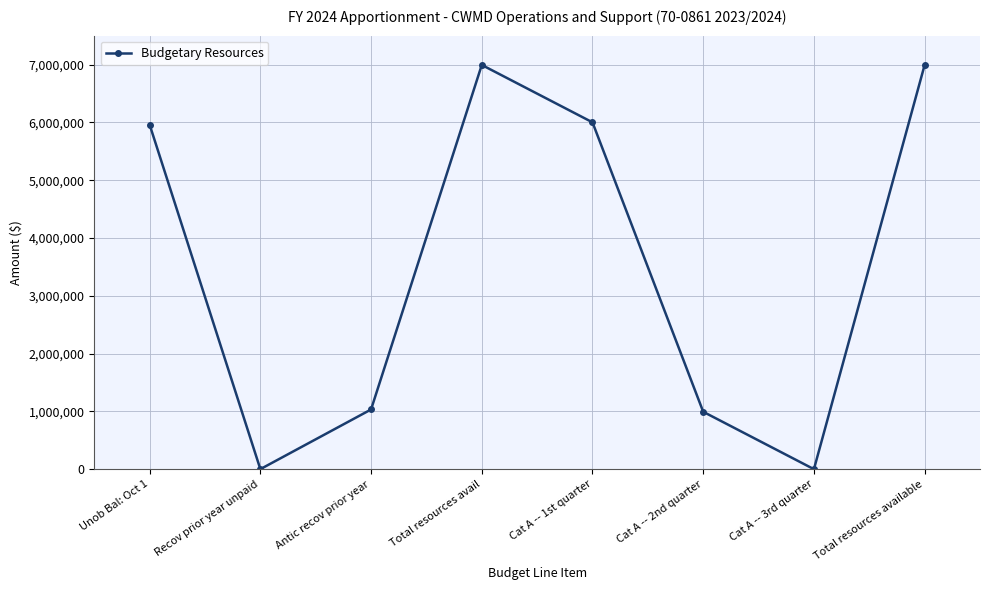

True or false: the data shows 1517136 at Antic recov prior year.

False